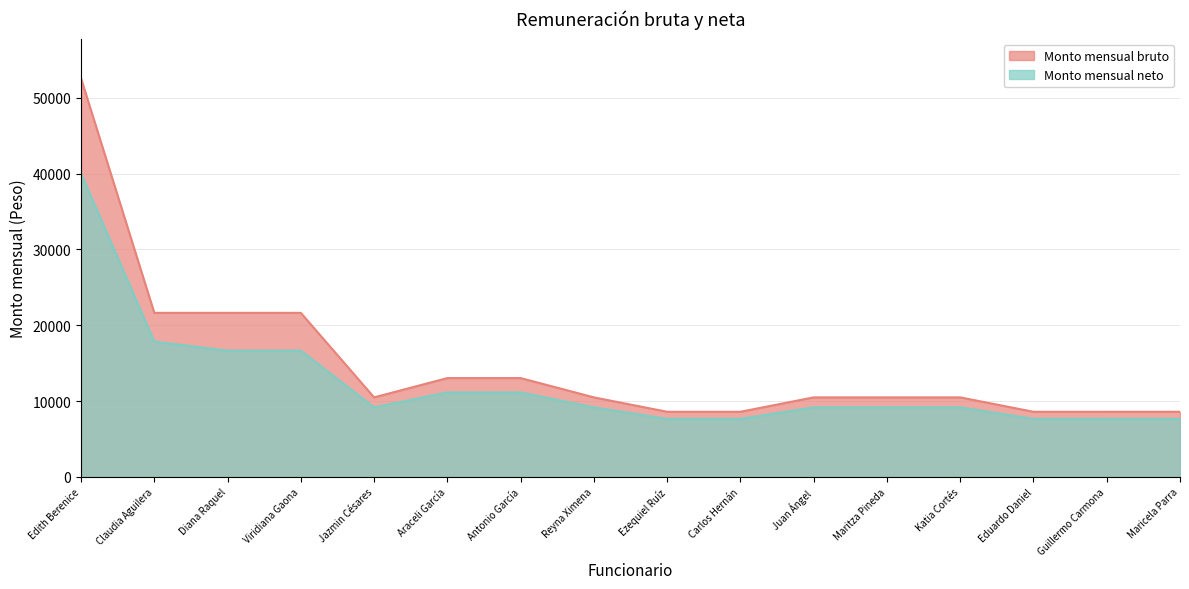

Is it true that Monto mensual neto equals 7647.4 at Ezequiel Ruíz?

True